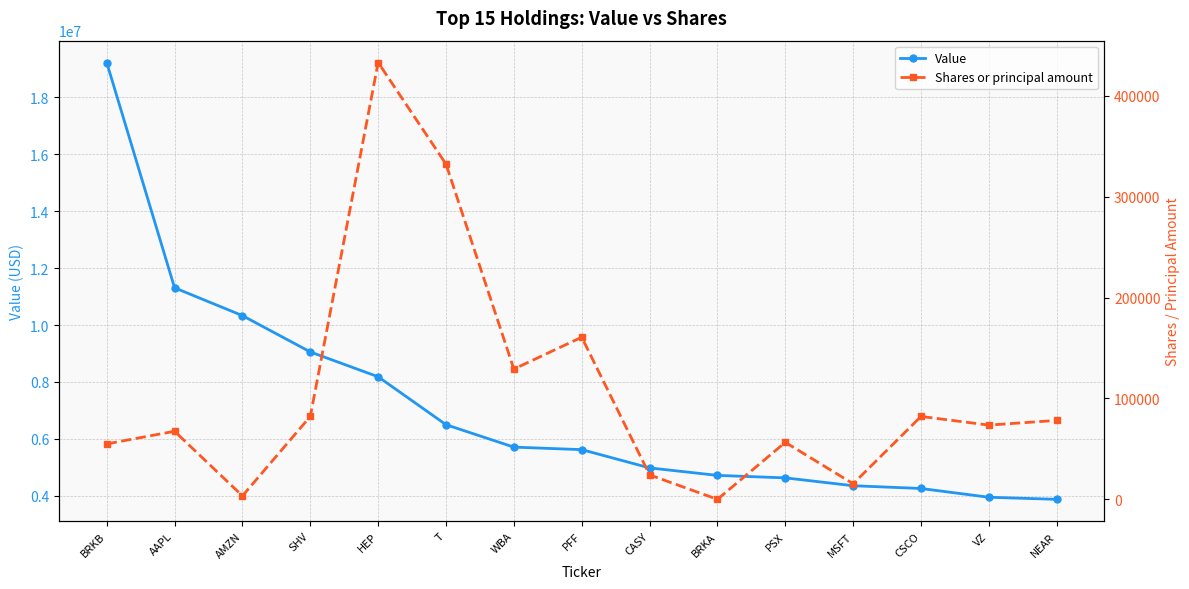

How many lines are shown in the chart?

2